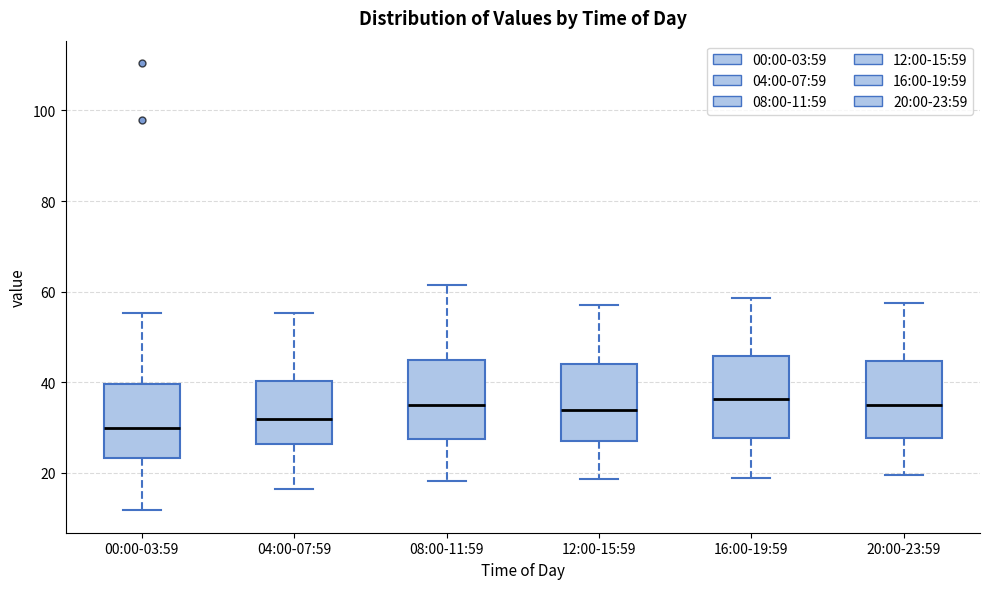

Reading left to right, read every box against the y-axis: the position of its median line, the range the box covers, and the ends of its whiskers. The values are not printed on the chart, so give them approximately, as read against the axis.

00:00-03:59: median 30, box 24 to 40, whiskers 12 to 56
04:00-07:59: median 32, box 26 to 40, whiskers 16 to 56
08:00-11:59: median 36, box 28 to 44, whiskers 18 to 62
12:00-15:59: median 34, box 28 to 44, whiskers 18 to 58
16:00-19:59: median 36, box 28 to 46, whiskers 18 to 58
20:00-23:59: median 34, box 28 to 44, whiskers 20 to 58